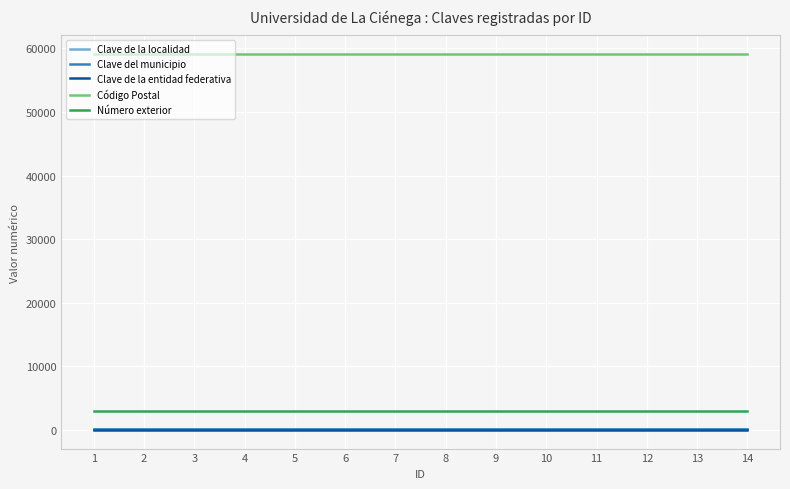

Does the chart display data point markers on the line(s)?

No